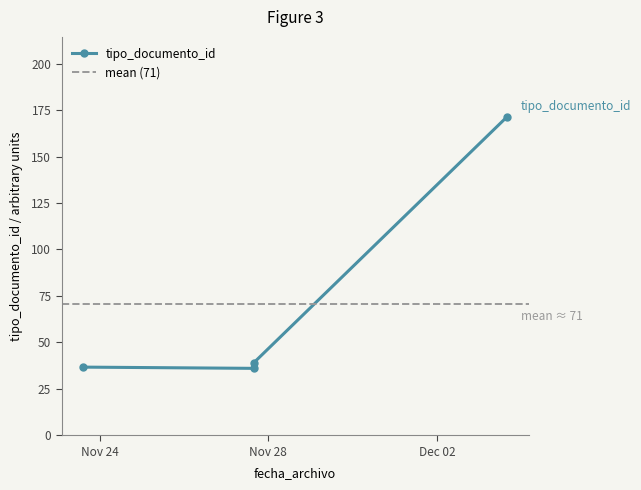

The value at 2020-11-23 14:18:32 is 38. True or false?

True